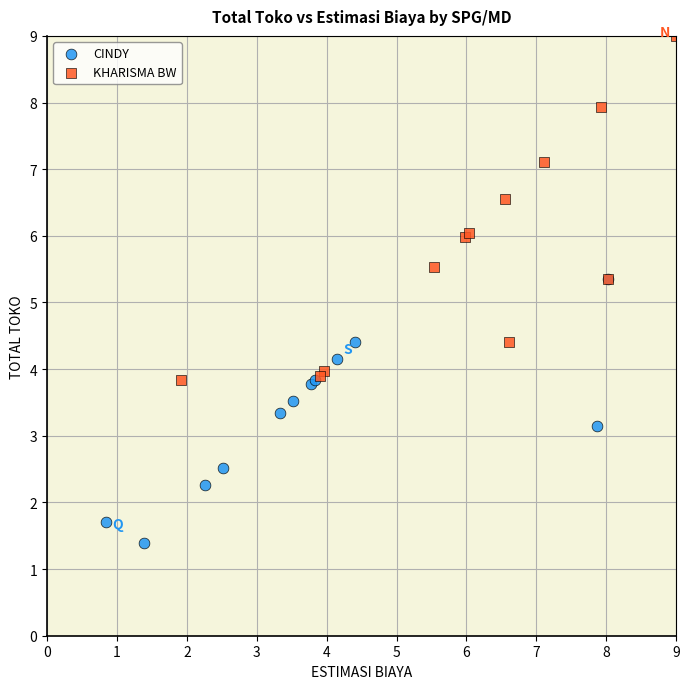

Which series contains the lowest Y value?

CINDY